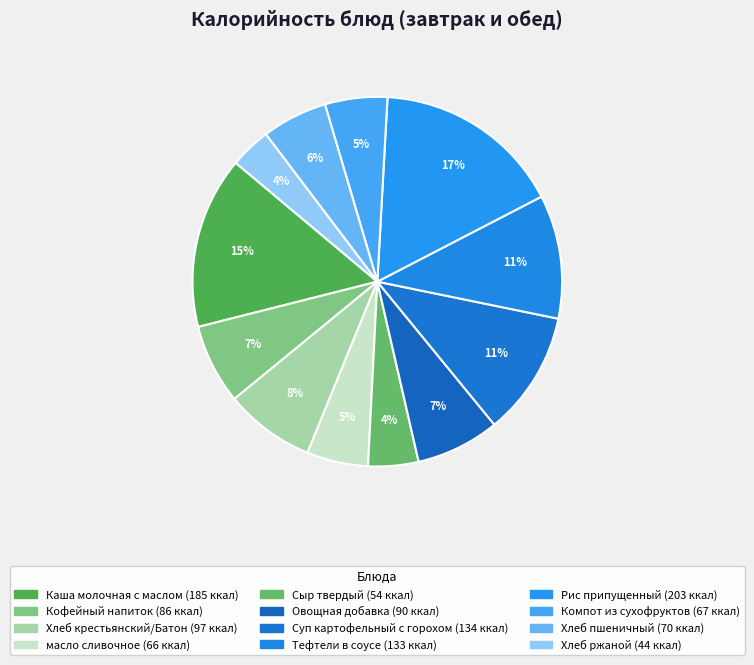

What is the ratio of the value at Рис припущенный to the value at Сыр твердый?

3.8